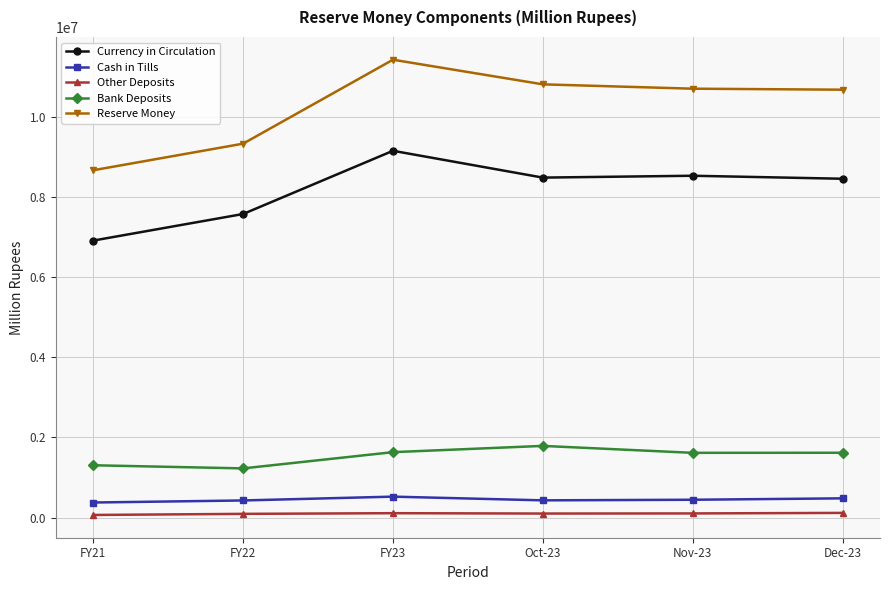

Read the Cash in Tills value at FY21, to the nearest 10.

378300